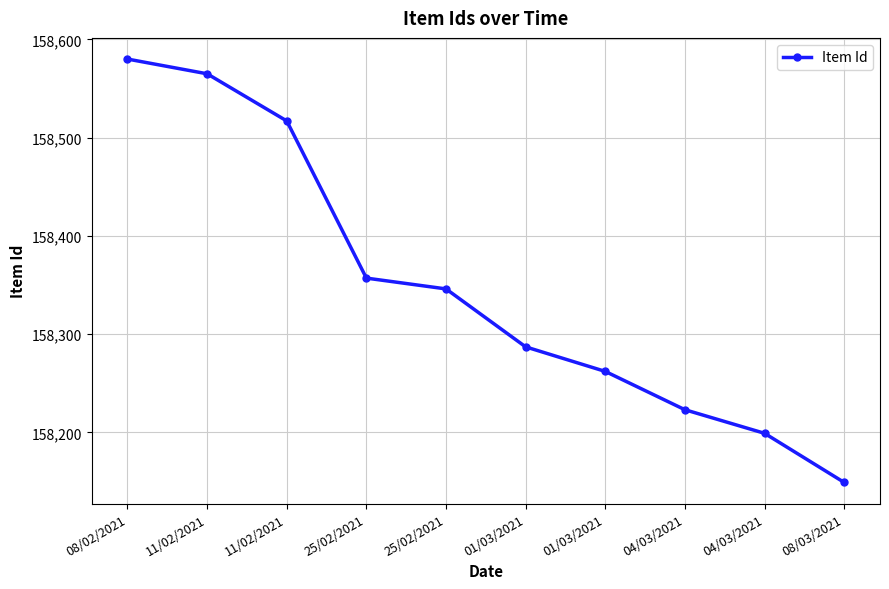

True or false: there are more than 0 points higher than both neighbors.

False